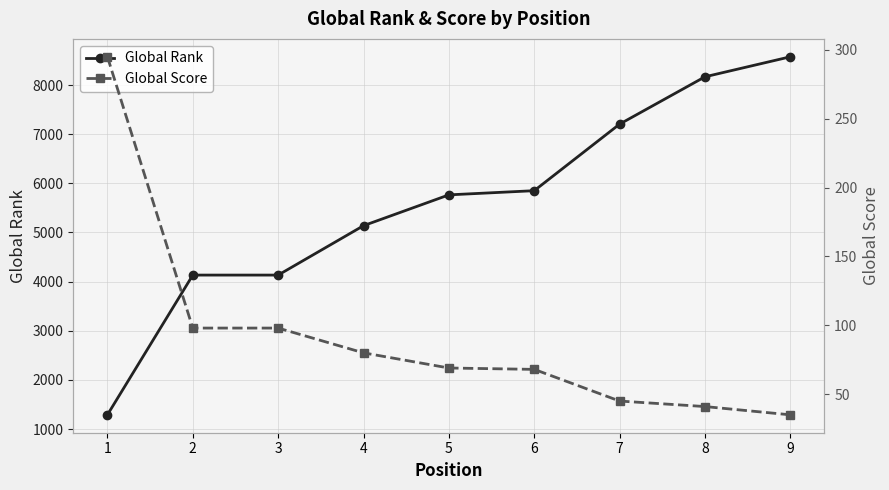

True or false: Global Score has more than 1 interior local peaks.

False